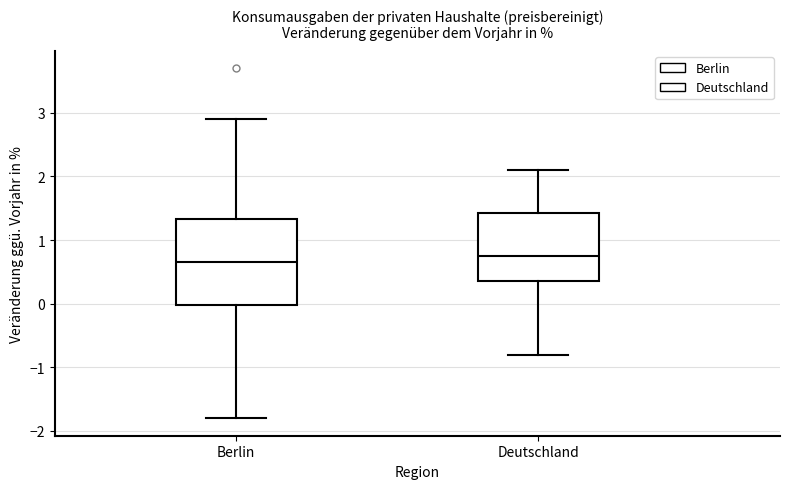

Which box is the tallest, from its lower edge to its upper edge?

Berlin